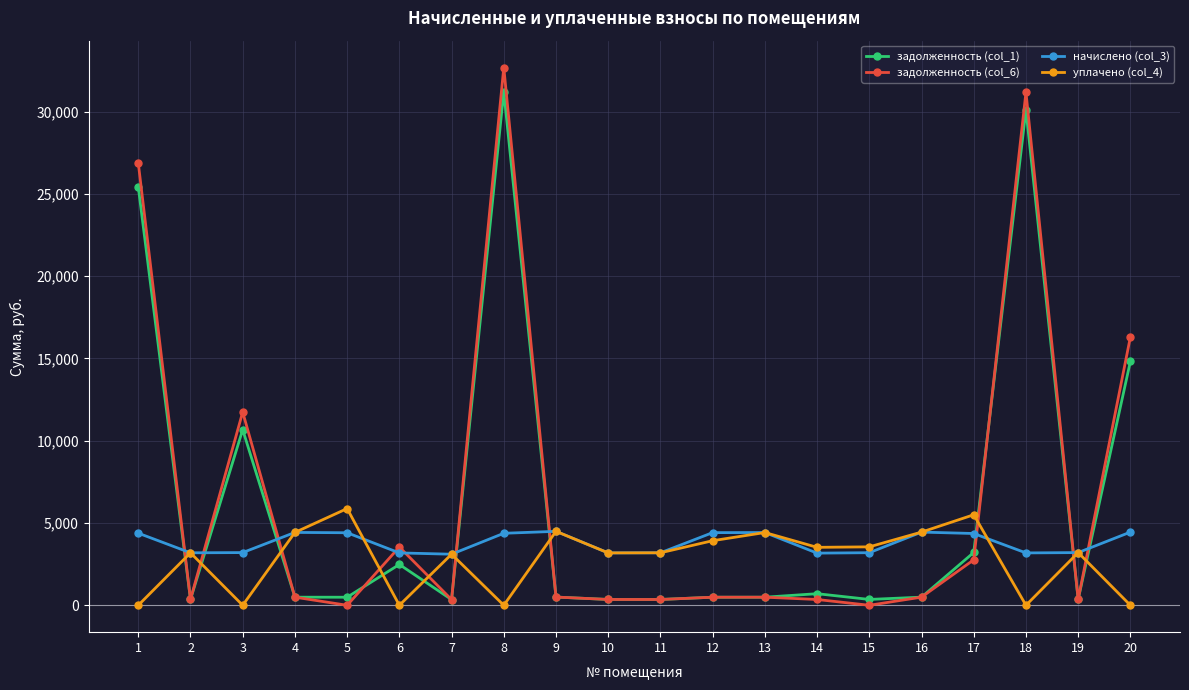

At which category is the sum across all series the highest?

8